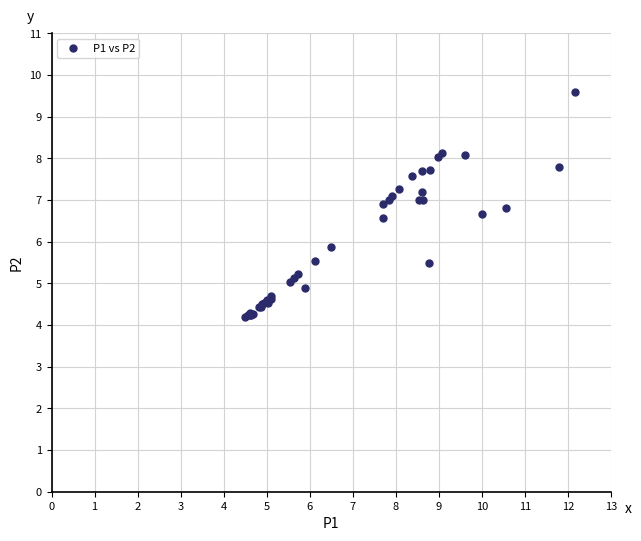

What Y value in the scatter plot is closest to 6?

5.9